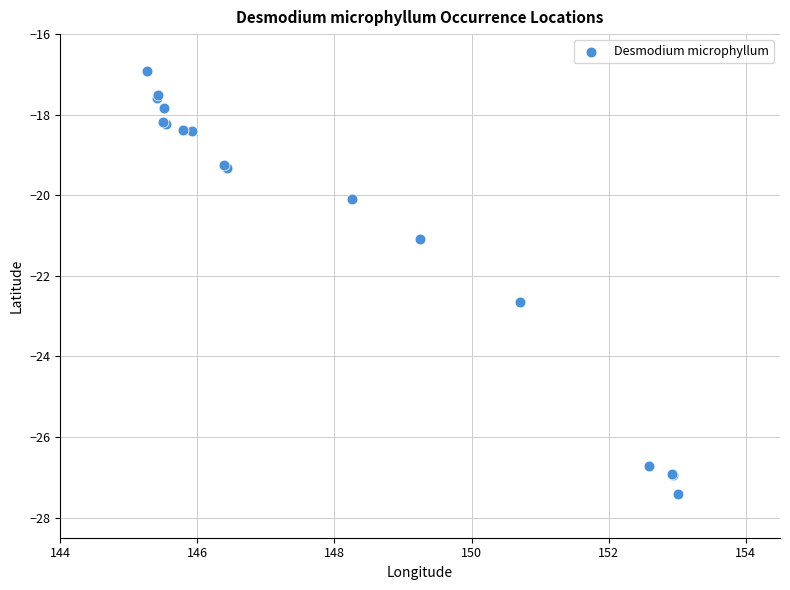

What Y value in the scatter plot is closest to -22?

-22.6